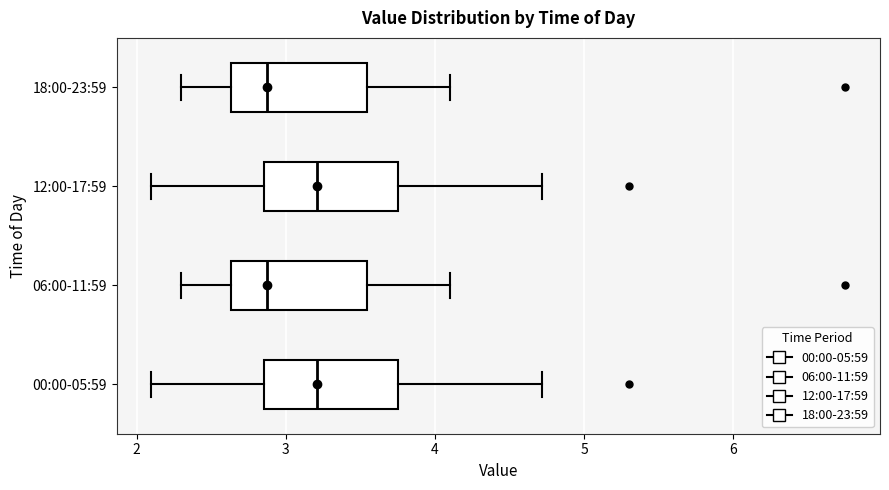

Reading bottom to top, read every box against the x-axis: the position of its median line, the range the box covers, and the ends of its whiskers. The values are not printed on the chart, so give them approximately, as read against the axis.

00:00-05:59: median 3.2, box 2.9 to 3.8, whiskers 2.1 to 4.7
06:00-11:59: median 2.9, box 2.6 to 3.5, whiskers 2.3 to 4.1
12:00-17:59: median 3.2, box 2.9 to 3.8, whiskers 2.1 to 4.7
18:00-23:59: median 2.9, box 2.6 to 3.5, whiskers 2.3 to 4.1